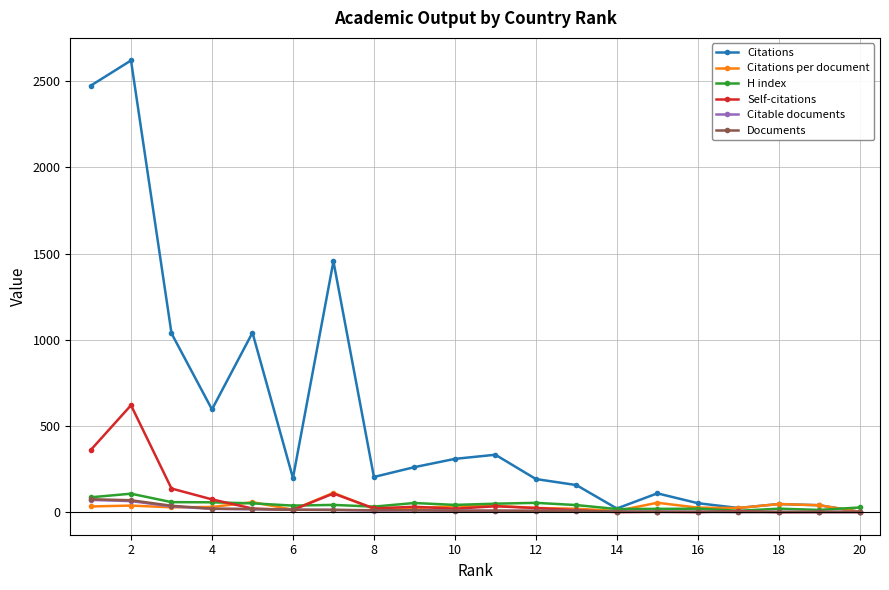

Which series has the largest total across all categories?

Citations